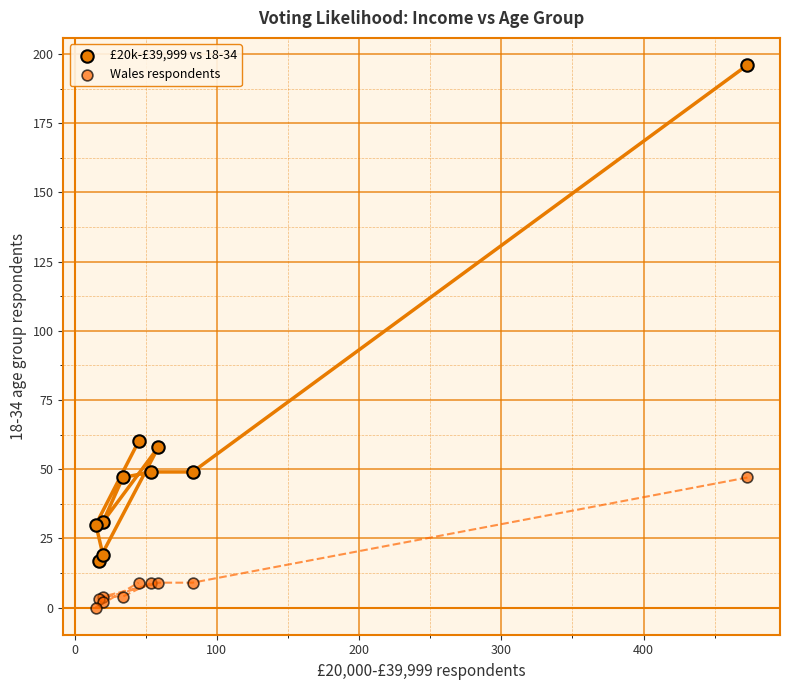

What is the X range (max minus min) for the scatter plot?

458